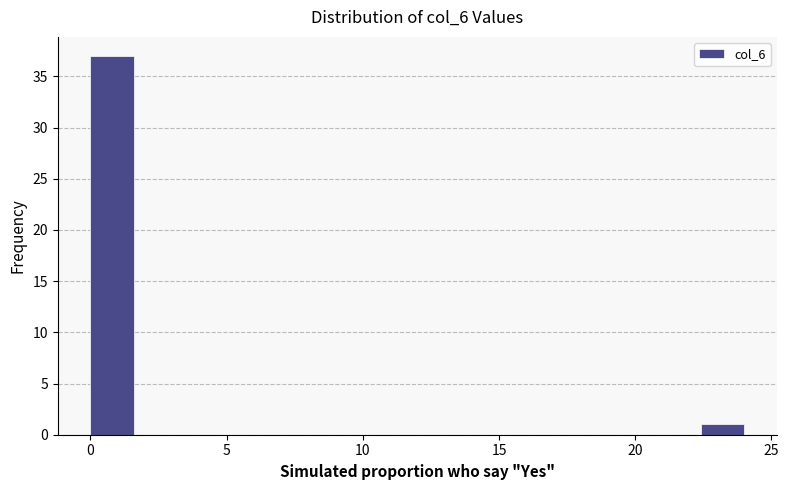

Around what value on the x-axis is the tallest bar? Give the approximate position of its centre, as read against the axis.

1.0